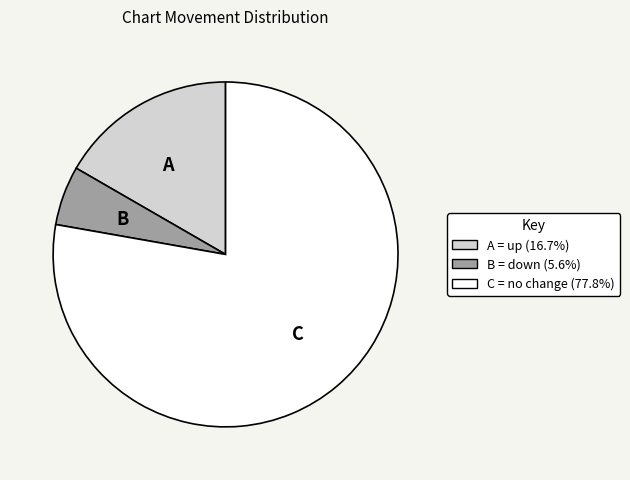

How many segments does this pie chart have?

3